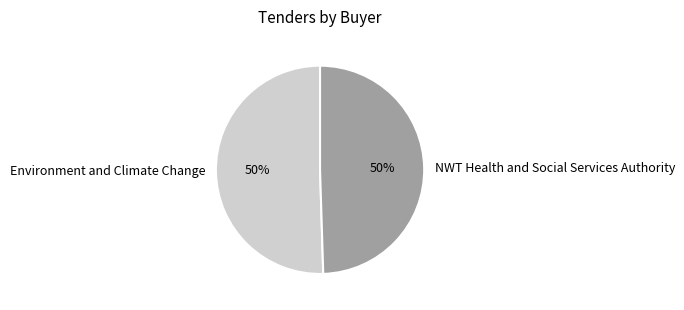

Approximately how many times larger is the value at Environment and Climate Change compared to NWT Health and Social Services Authority?

1.0